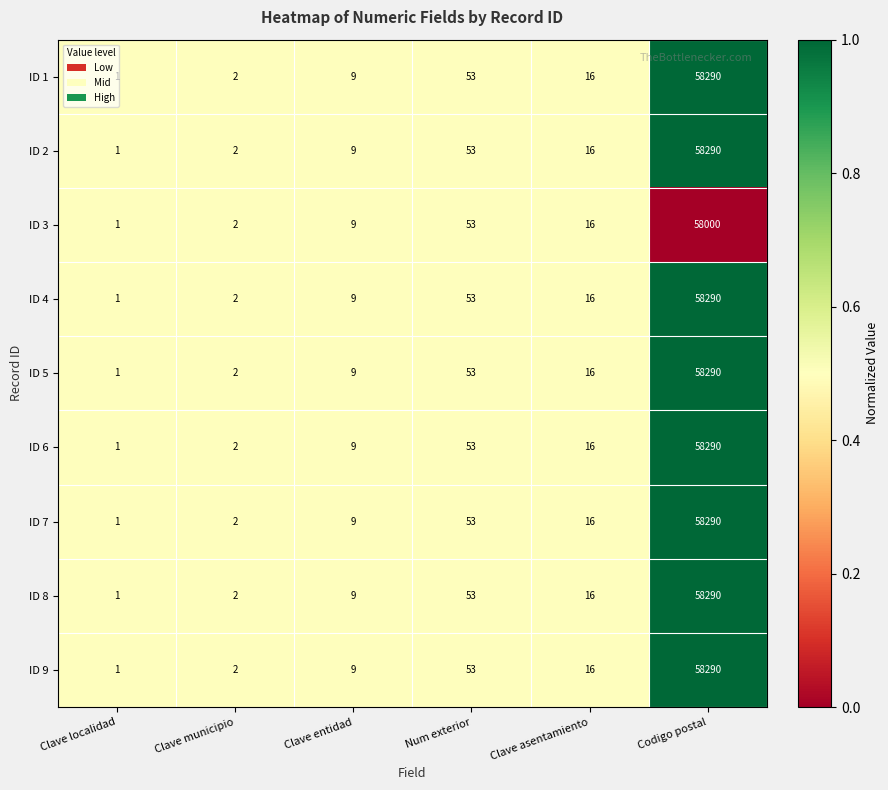

At which label is ID 9 closest to 29145?

Num exterior